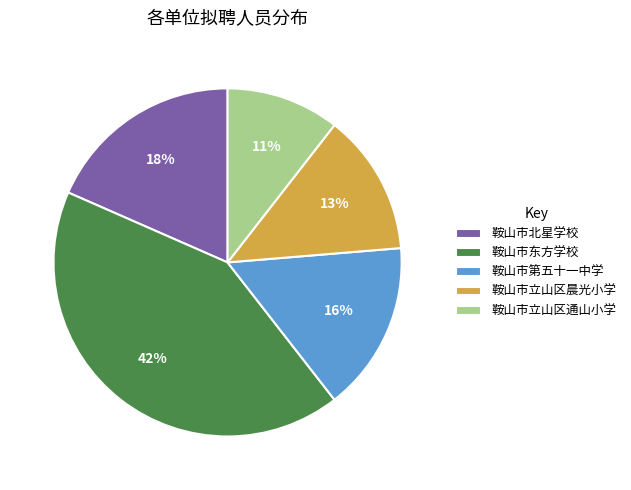

Is there a majority slice in this chart?

No